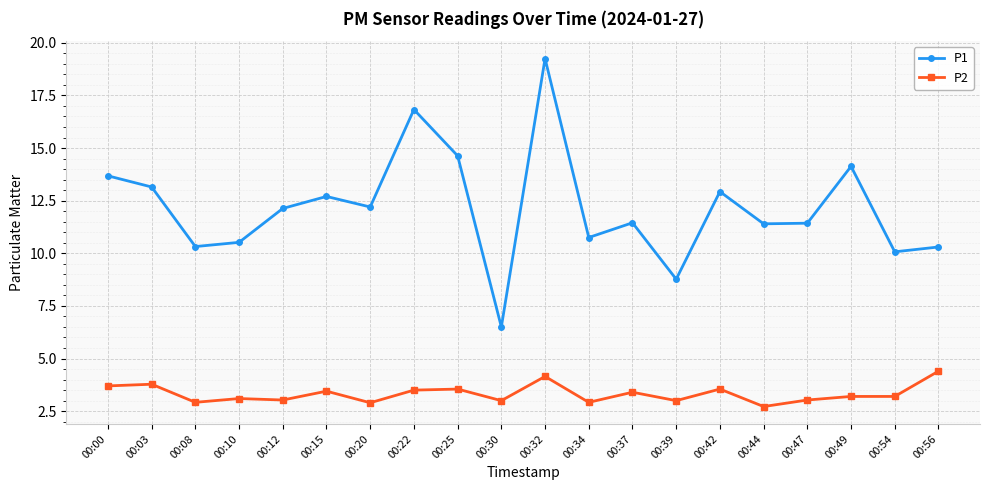

True or false: P1 and P2 intersect in this chart.

False